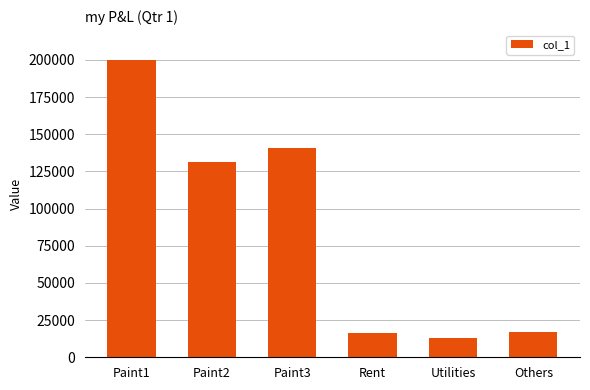

How many bars are there in total?

6